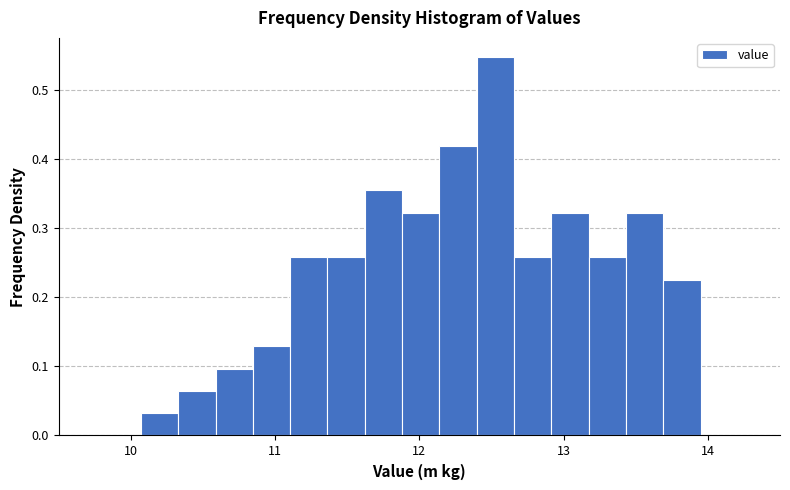

Around what value on the x-axis is the tallest bar? Give the approximate position of its centre, as read against the axis.

12.5